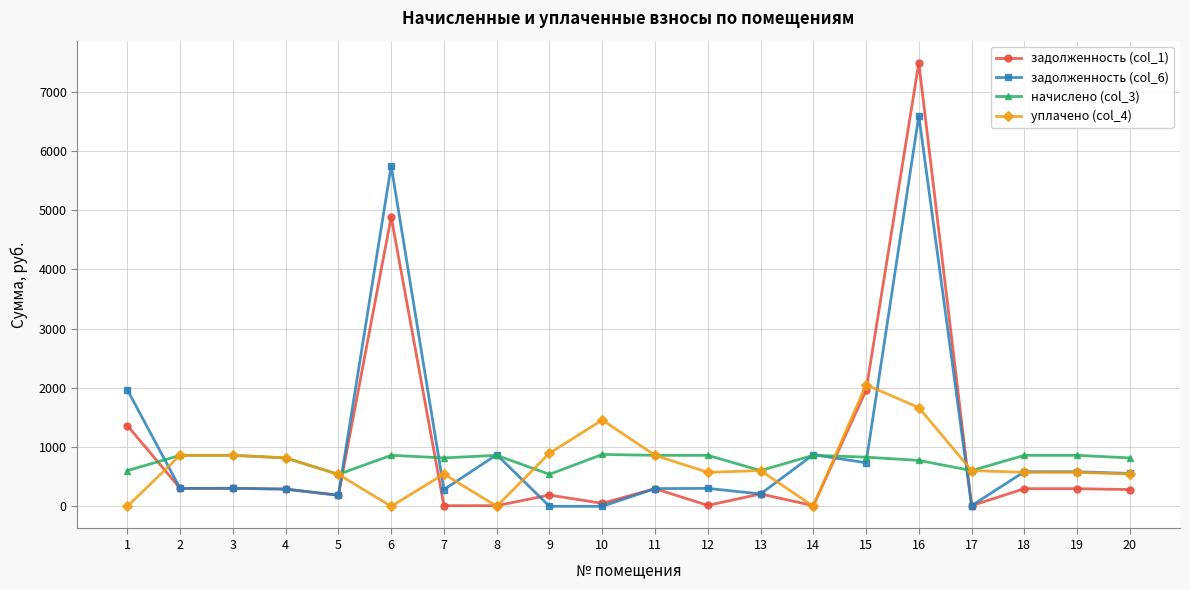

Where does the задолженность (col_1) series first go above 290?

1